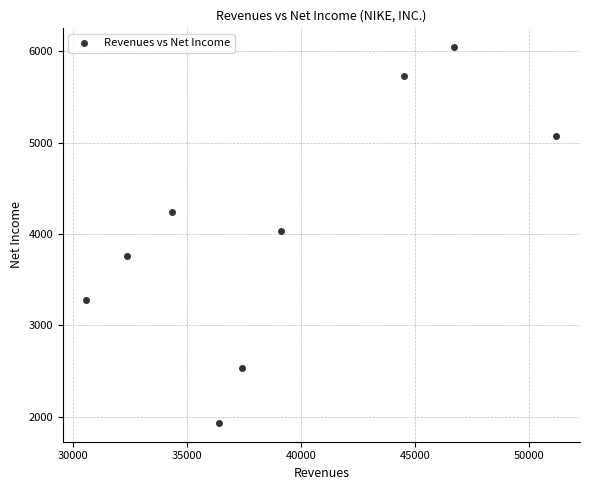

What is the average Y value?

4069